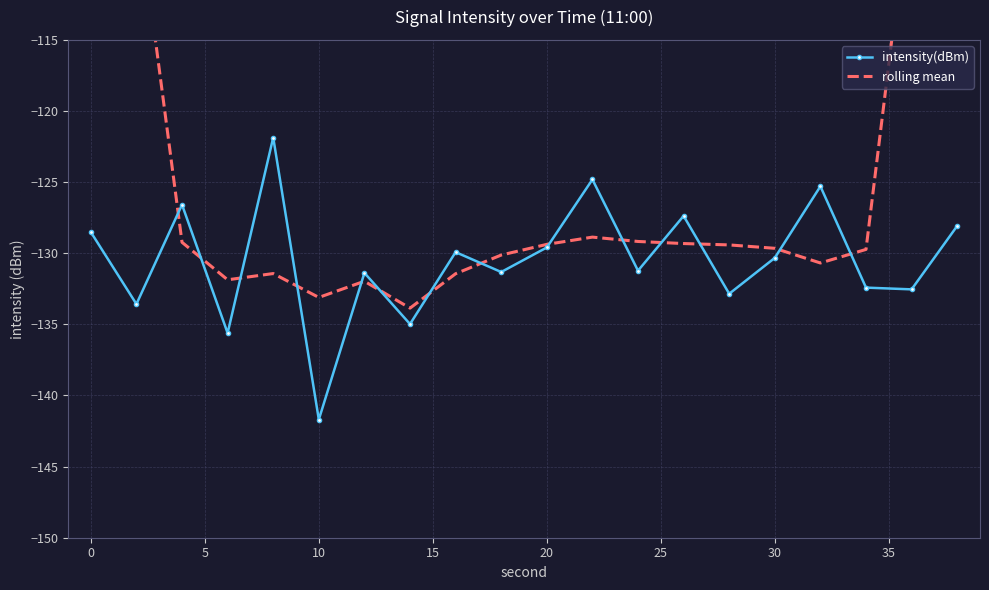

How many interior local valleys does the intensity(dBm) series have?

8